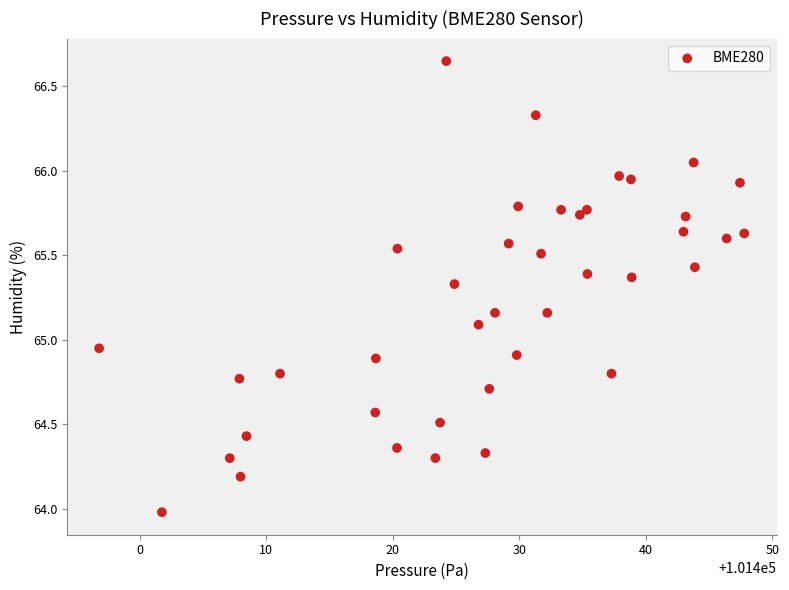

What is the range of X values (max minus min)?

51.0